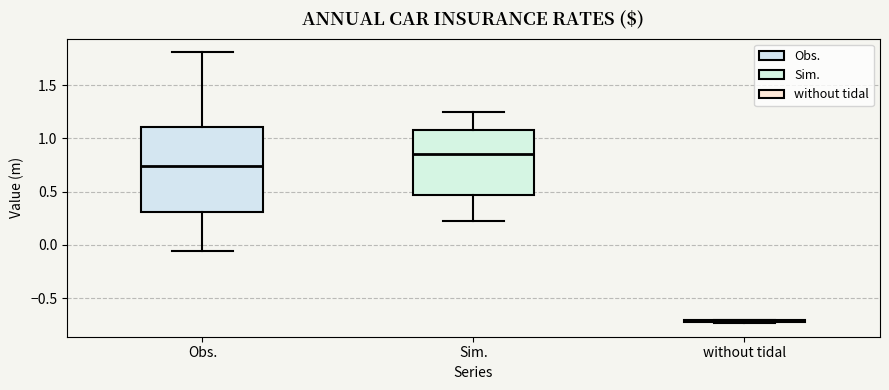

Reading left to right, transcribe this box plot: for each box, give where its median line is, the range the box spans, and where its two whiskers end, as read against the y-axis. The values are not printed on the chart, so give them approximately, as read against the axis.

Obs.: median 0.75, box 0.30 to 1.10, whiskers -0.05 to 1.80
Sim.: median 0.85, box 0.45 to 1.10, whiskers 0.20 to 1.25
without tidal: box collapsed to a line at -0.70, whiskers -0.75 to -0.70